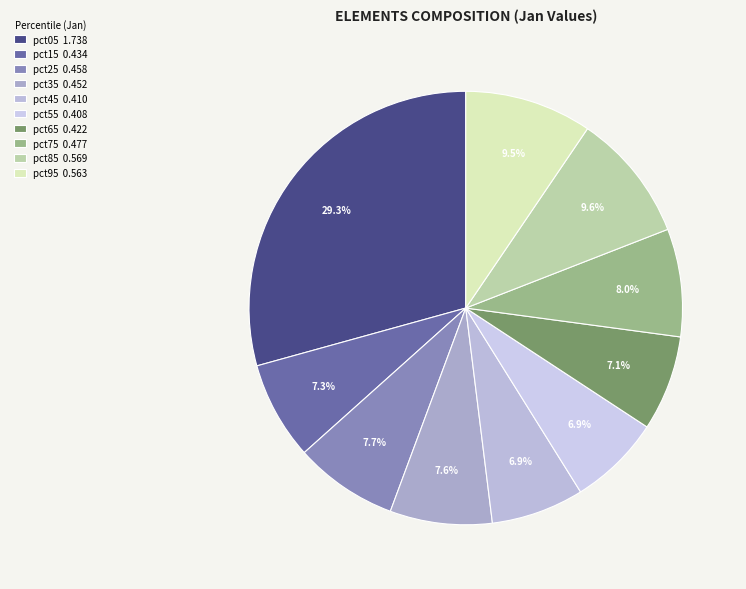

What is the largest slice in the pie chart?

pct05